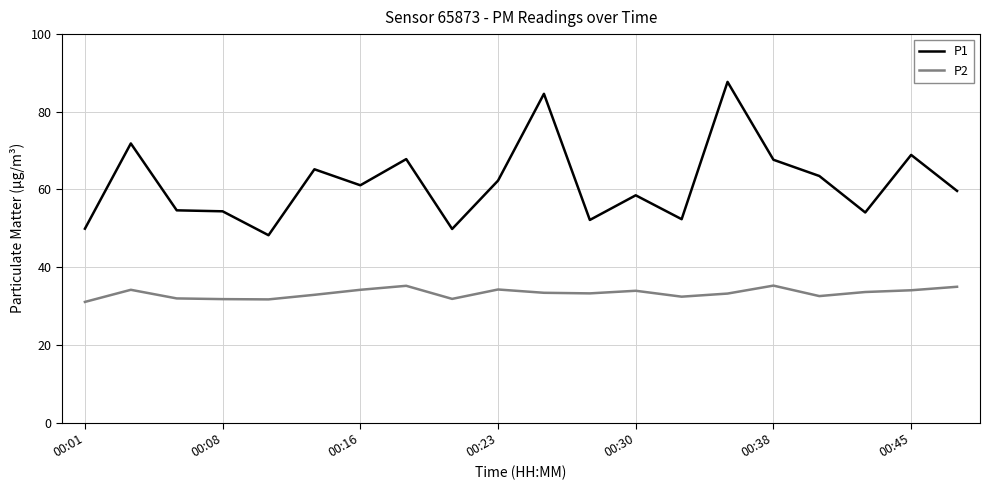

Which series has the largest total across all categories?

P1